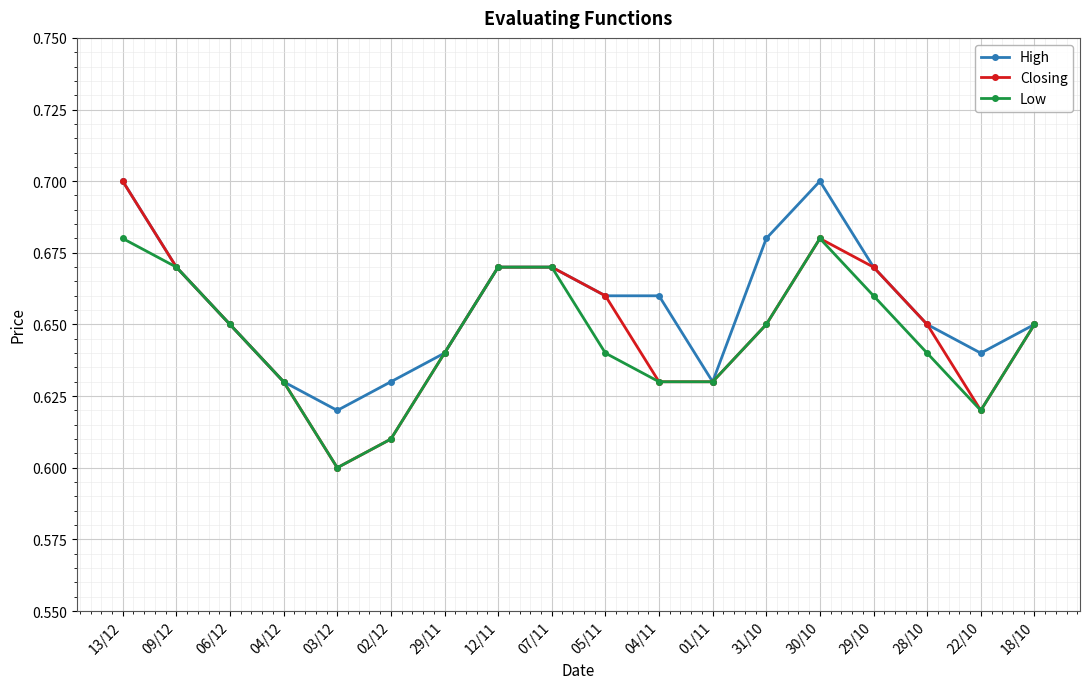

The value of High at 06/12 is 0.1. True or false?

False